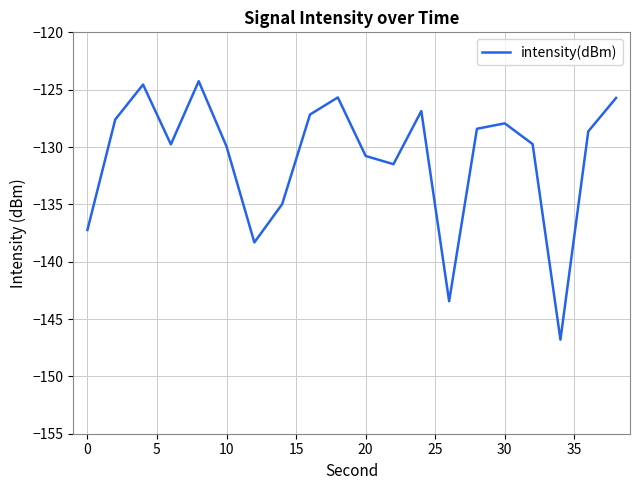

What is the maximum value shown in the chart?

-124.3